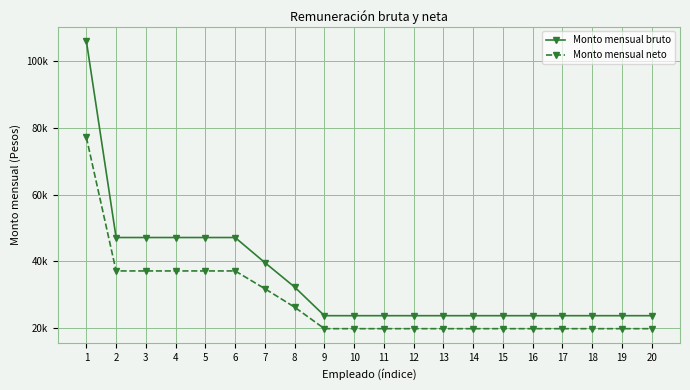

What is the sum of all Monto mensual bruto values?

697141.2